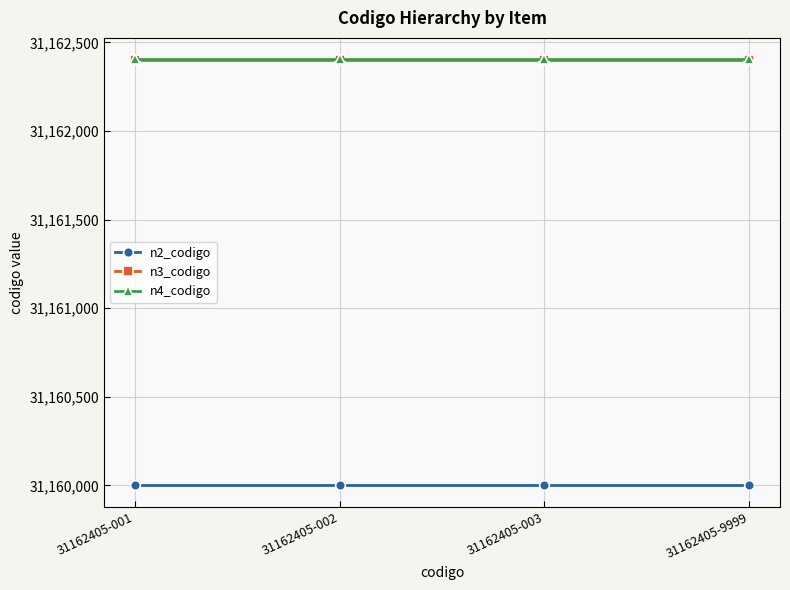

What is the total value across all series at 31162405-002?

93484805